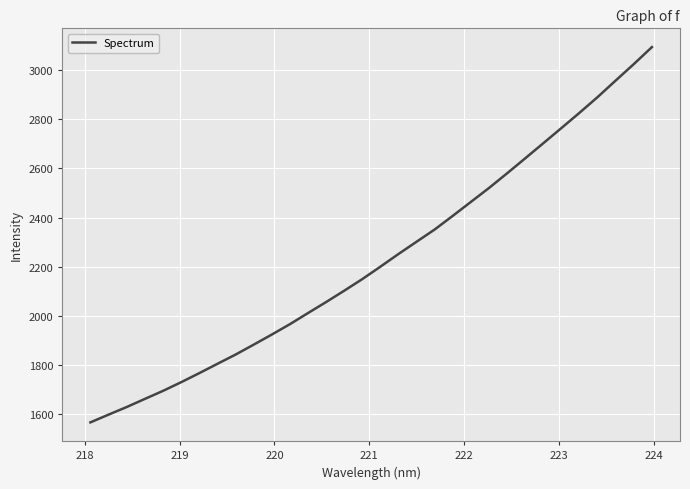

Reading left to right, what are all the values shown in this chart?

1567.5	1599.0	1629.9	1662.9	1695.5	1730.7	1767.5	1805.4	1842.9	1883.3	1924.3	1966.5	2011.8	2056.6	2102.7	2150.0	2200.5	2252.1	2302.1	2351.8	2407.4	2464.0	2520.6	2580.3	2641.1	2702.5	2764.2	2826.3	2890.1	2957.5	3024.2	3093.2